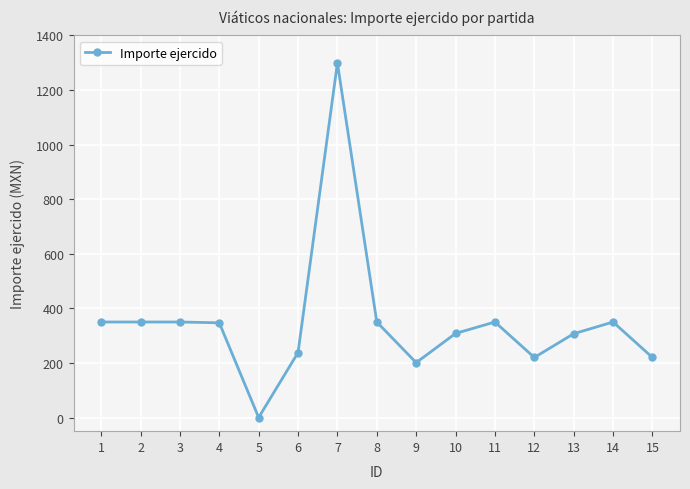

What is the difference between the maximum and minimum values?

1299.0